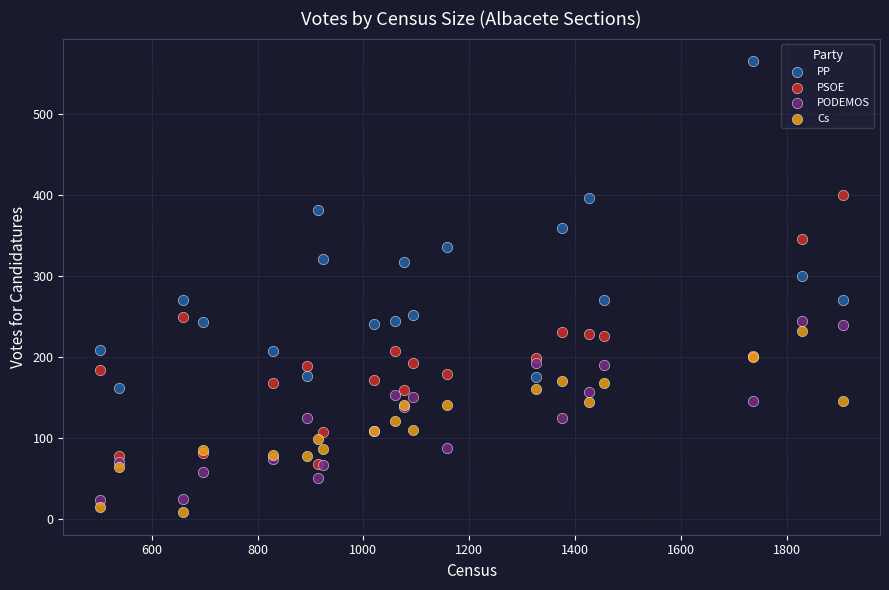

Which series reaches the maximum Y coordinate?

PP